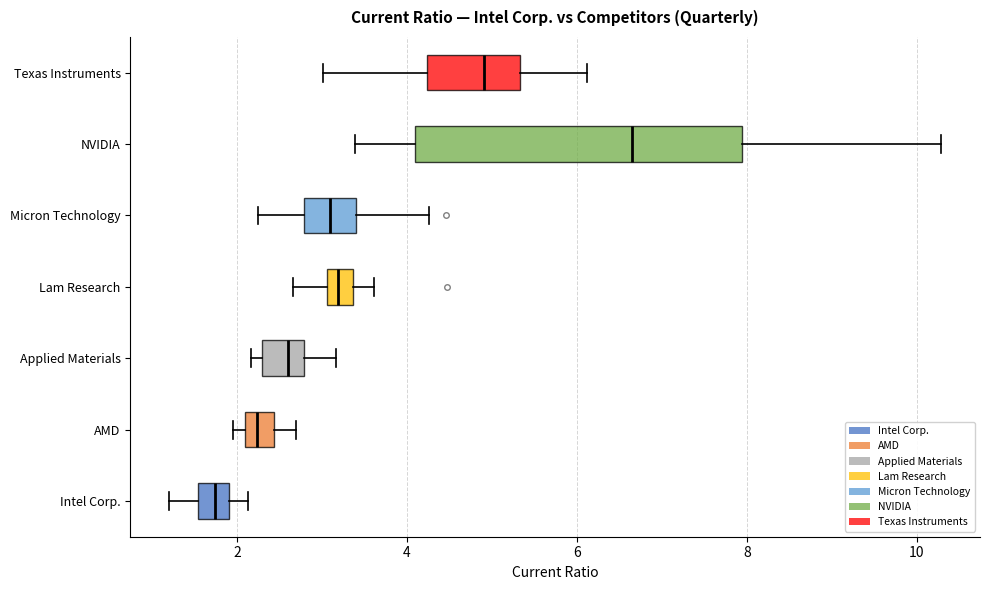

Reading bottom to top, transcribe this box plot: for each box, give where its median line is, the range the box spans, and where its two whiskers end, as read against the x-axis. The values are not printed on the chart, so give them approximately, as read against the axis.

Intel Corp.: median 1.8, box 1.6 to 2.0, whiskers 1.2 to 2.2
AMD: median 2.2 (inside the box), box 2.2 to 2.4, whiskers 2.0 to 2.8
Applied Materials: median 2.6, box 2.4 to 2.8, whiskers 2.2 to 3.2
Lam Research: median 3.2, box 3.0 to 3.4, whiskers 2.6 to 3.6
Micron Technology: median 3.2, box 2.8 to 3.4, whiskers 2.2 to 4.2
NVIDIA: median 6.6, box 4.0 to 8.0, whiskers 3.4 to 10.2
Texas Instruments: median 5.0, box 4.2 to 5.4, whiskers 3.0 to 6.2